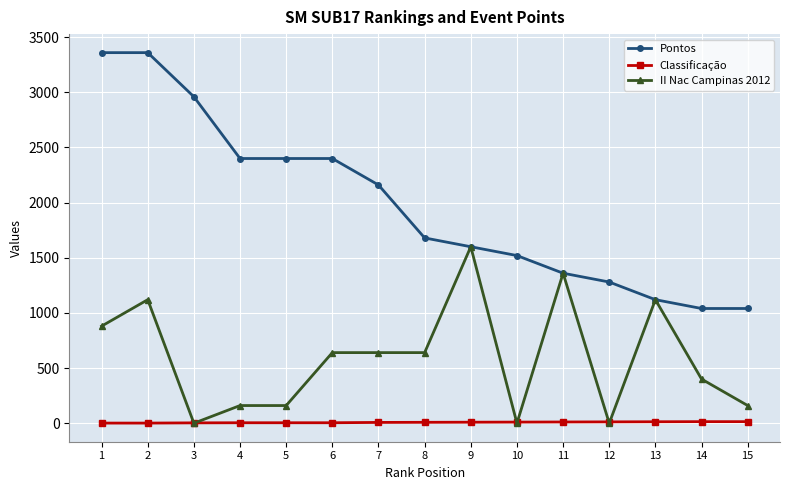

How many data points in II Nac Campinas 2012 are less than 640?

7